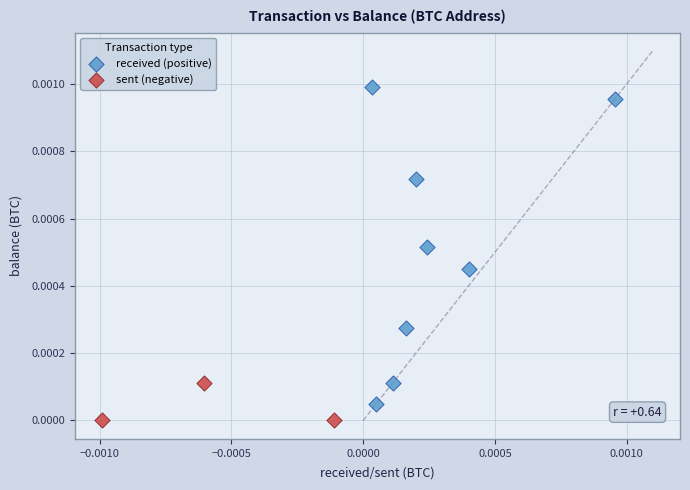

Which series contains the highest Y value?

received (positive)